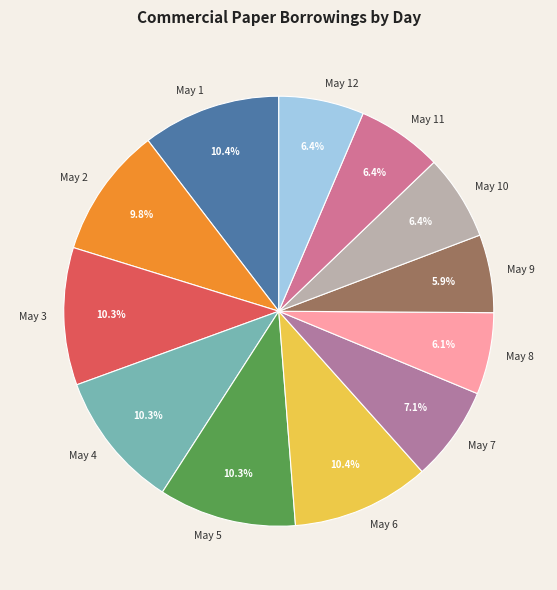

Approximately how many times larger is the value at May 6 compared to May 8?

1.7